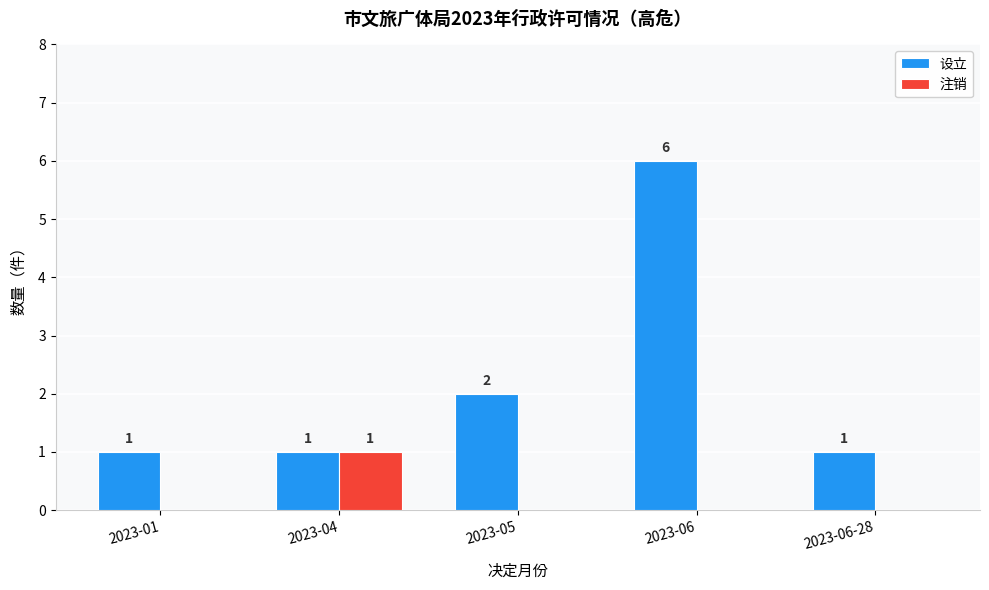

The 设立 series shows 1 at 2023-01. True or false?

True